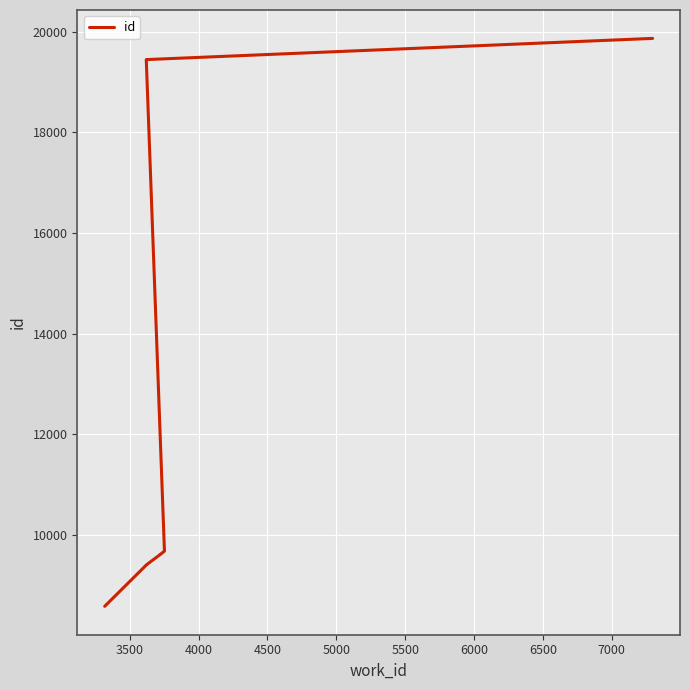

What is the value of the 1st point from the left?

8585